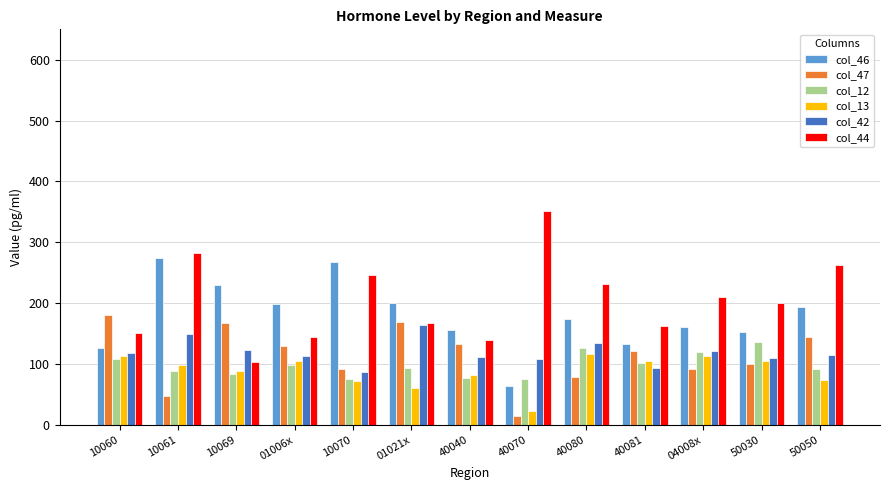

What is the sum of the col_42 values at 10061 and 40081?

242.6